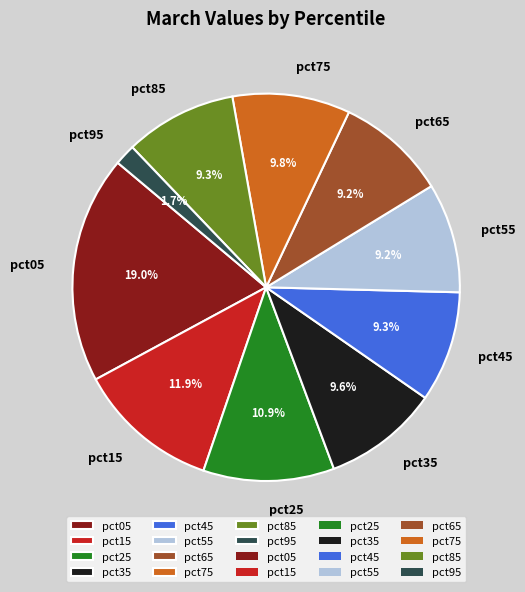

How much of the chart is everything except pct05?

81.0%